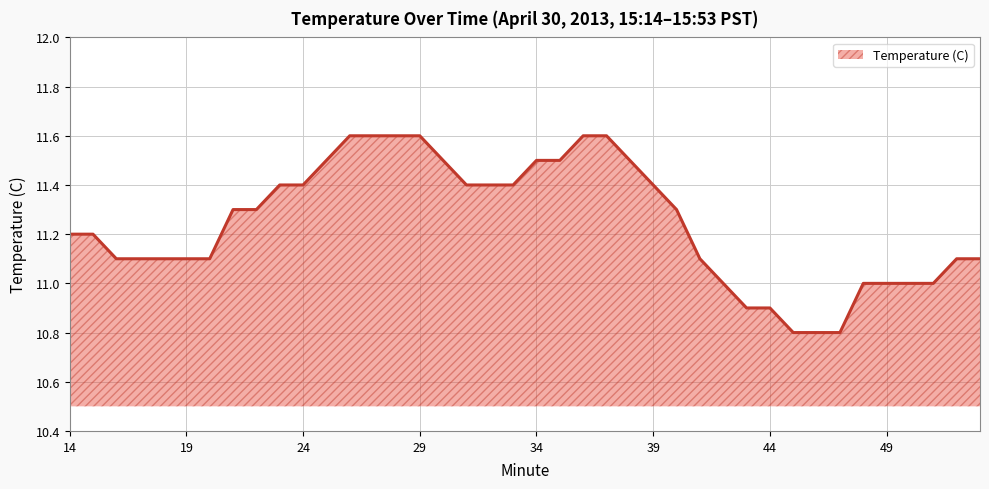

What is the difference between the maximum and minimum values?

0.8